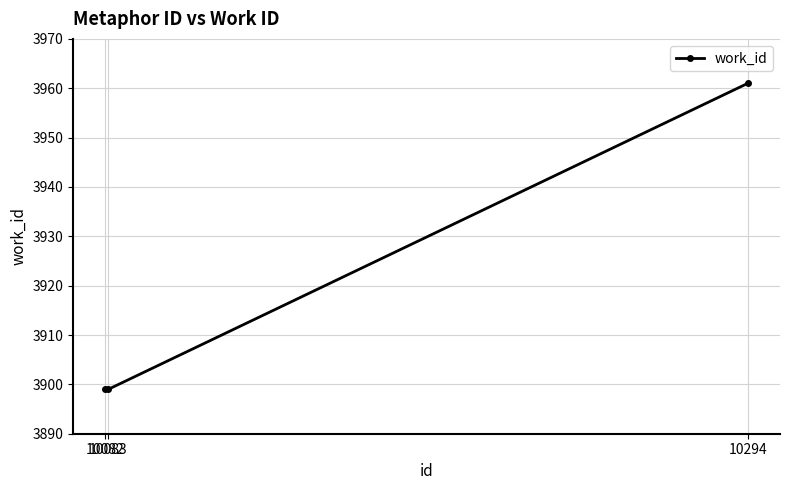

The chart shows a value of 3899 at 10083. True or false?

True